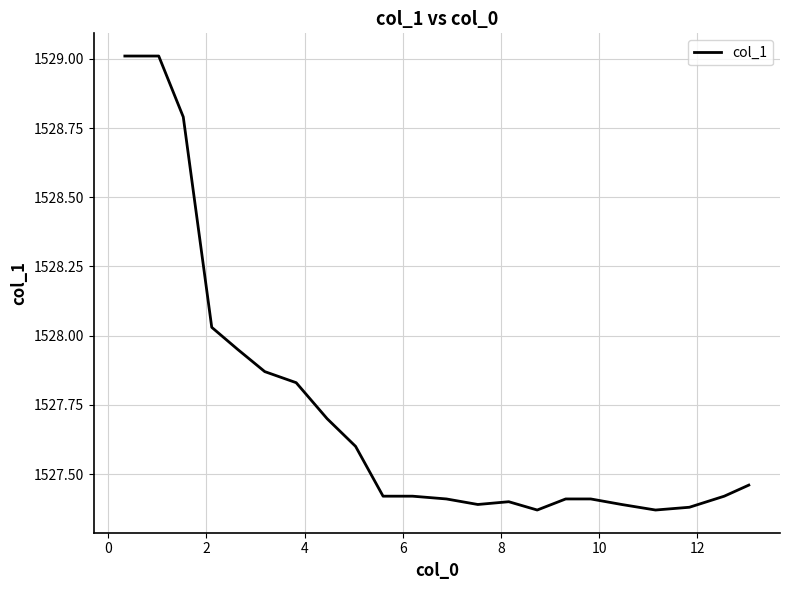

What is the difference between the maximum and minimum values?

1.6